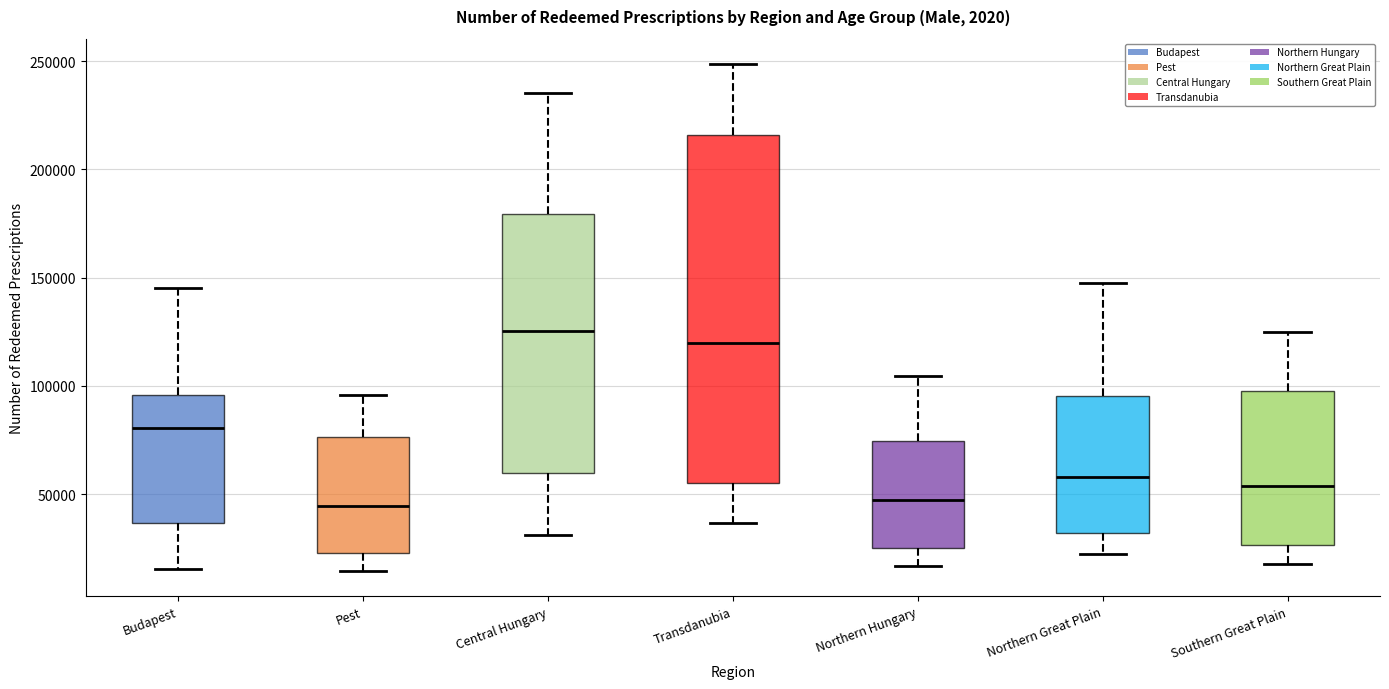

Reading left to right, read every box against the y-axis: the position of its median line, the range the box covers, and the ends of its whiskers. The values are not printed on the chart, so give them approximately, as read against the axis.

Budapest: median 80000, box 35000 to 95000, whiskers 15000 to 145000
Pest: median 45000, box 25000 to 75000, whiskers 15000 to 95000
Central Hungary: median 125000, box 60000 to 180000, whiskers 30000 to 235000
Transdanubia: median 120000, box 55000 to 215000, whiskers 35000 to 250000
Northern Hungary: median 45000, box 25000 to 75000, whiskers 15000 to 105000
Northern Great Plain: median 60000, box 30000 to 95000, whiskers 25000 to 145000
Southern Great Plain: median 55000, box 25000 to 100000, whiskers 20000 to 125000